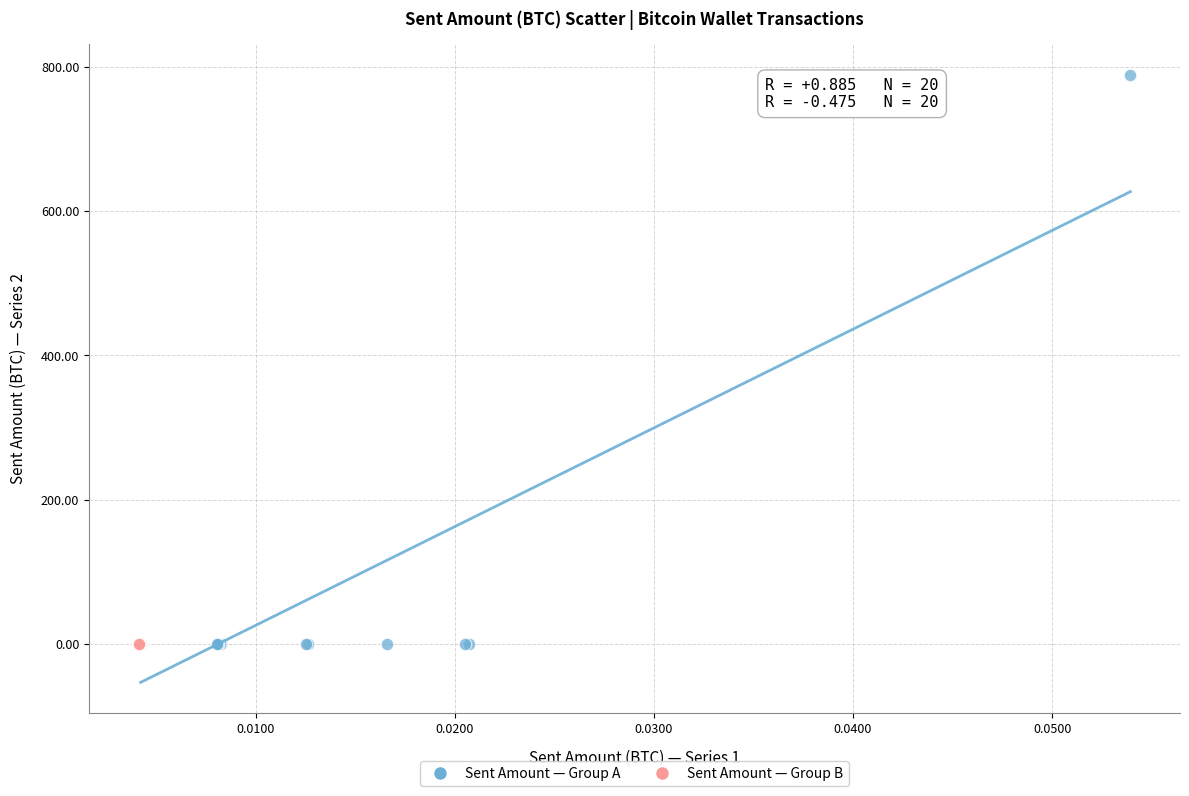

Which series has the largest Y range (max minus min)?

Sent Amount — Group A